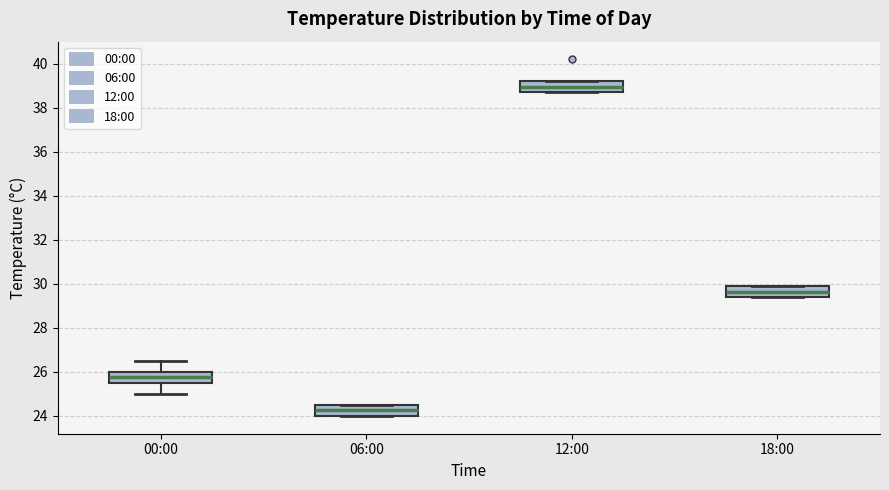

Where is the lower edge of the box for 06:00 on the y-axis? The values are not printed on the chart, so give them approximately, as read against the axis.

24.0